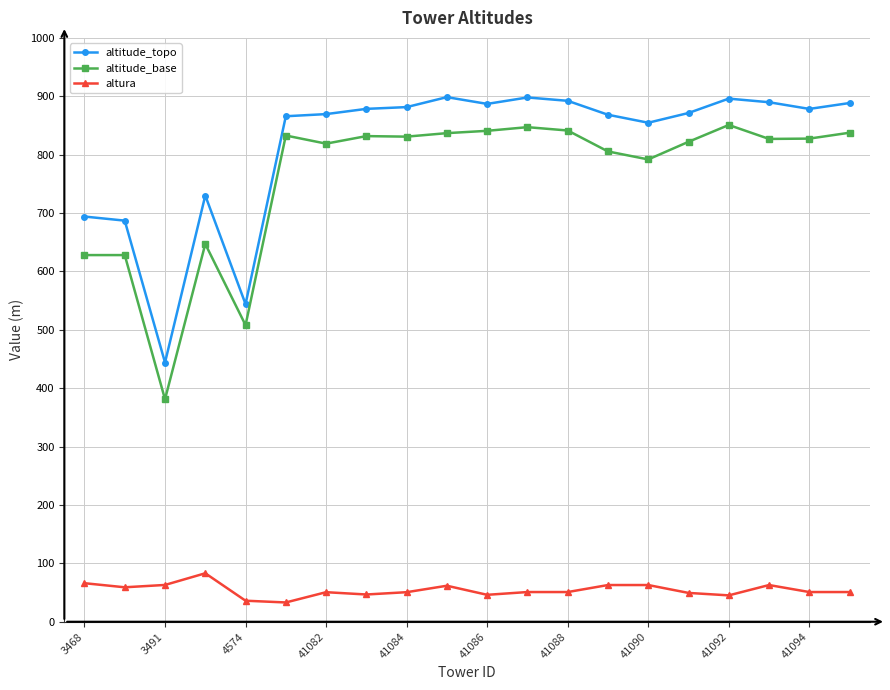

Is this an area chart (filled region under the line)?

No